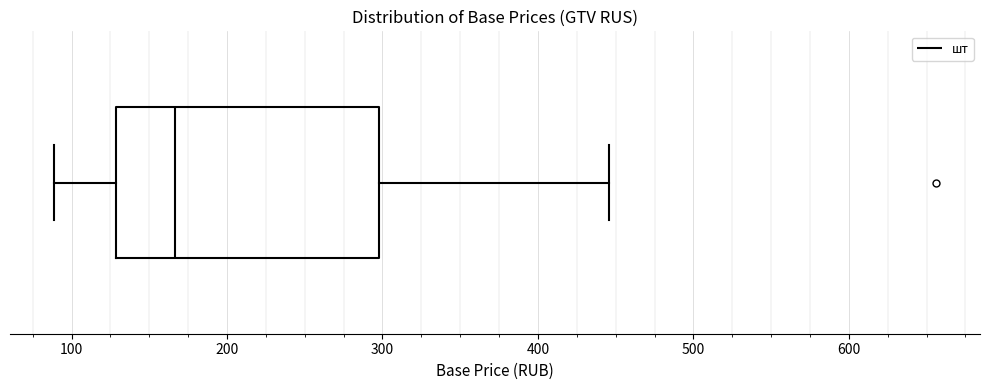

Read this box plot against the x-axis: the position of the median line, the range covered by the box, and the ends of both whiskers. The values are not printed on the chart, so give them approximately, as read against the axis.

median 170, box 130 to 300, whiskers 90 to 450